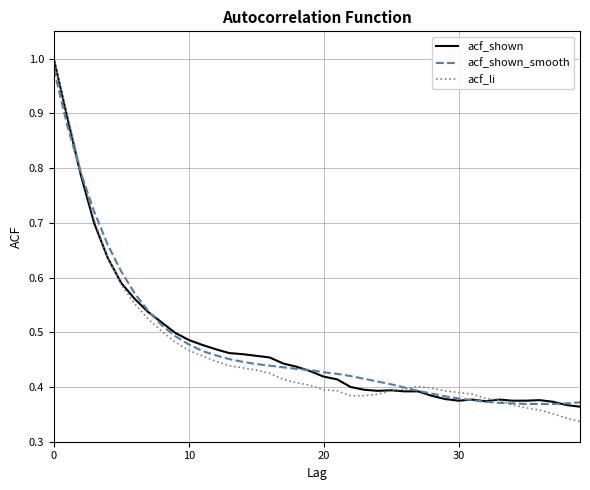

Which series has the largest range (max minus min)?

acf_li